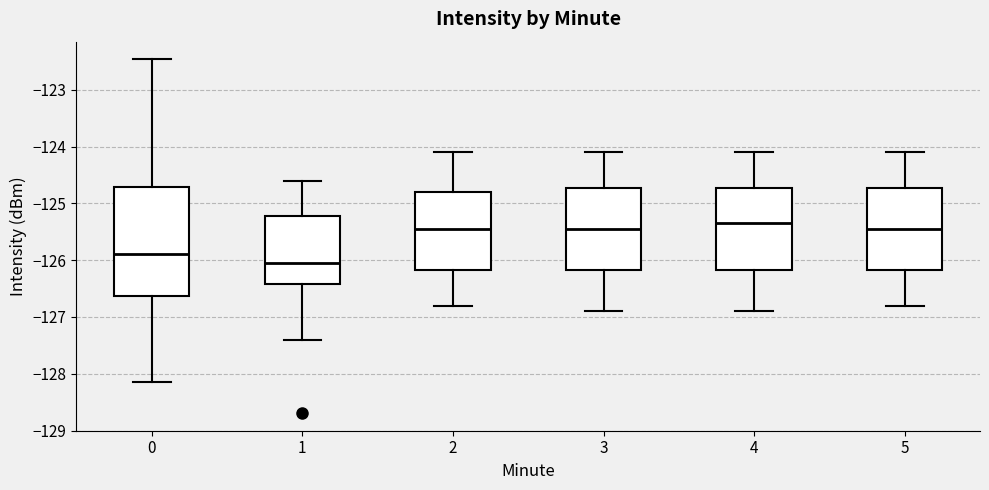

Reading left to right, transcribe this box plot: for each box, give where its median line is, the range the box spans, and where its two whiskers end, as read against the y-axis. The values are not printed on the chart, so give them approximately, as read against the axis.

0: median -125.9, box -126.6 to -124.7, whiskers -128.2 to -122.5
1: median -126.0, box -126.4 to -125.2, whiskers -127.4 to -124.6
2: median -125.4, box -126.2 to -124.8, whiskers -126.8 to -124.1
3: median -125.4, box -126.2 to -124.7, whiskers -126.9 to -124.1
4: median -125.3, box -126.2 to -124.7, whiskers -126.9 to -124.1
5: median -125.4, box -126.2 to -124.7, whiskers -126.8 to -124.1